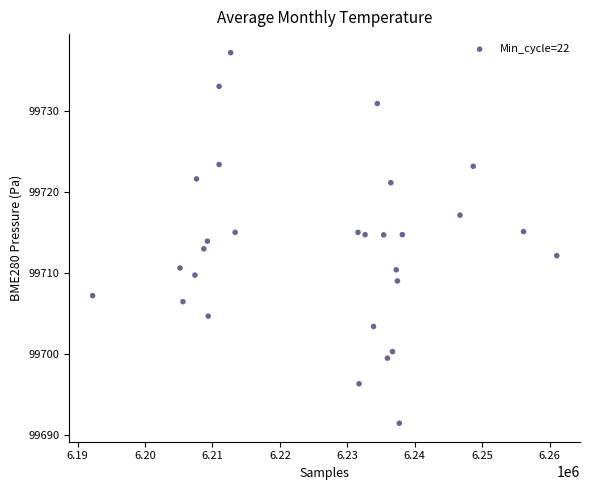

What is the range of X values (max minus min)?

68847.0